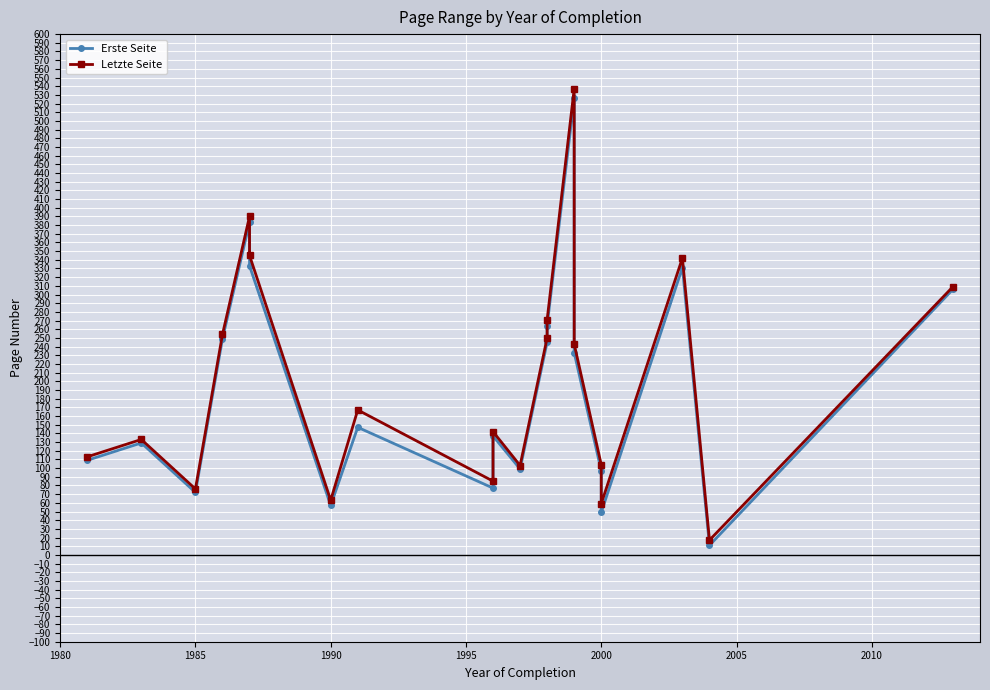

List the series in order of their peak value, highest first.

Letzte Seite, Erste Seite